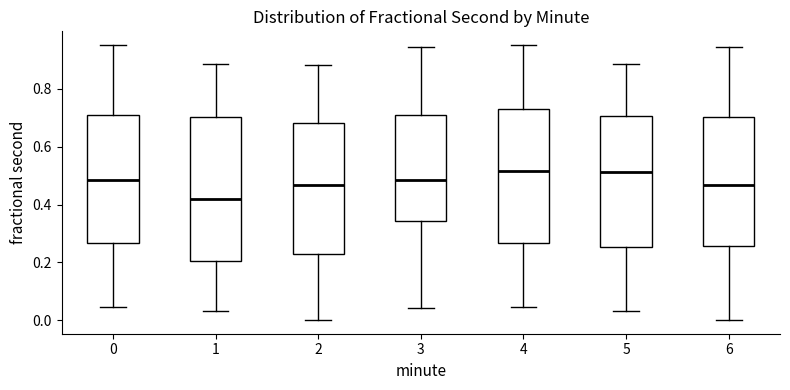

Reading left to right, read every box against the y-axis: the position of its median line, the range the box covers, and the ends of its whiskers. The values are not printed on the chart, so give them approximately, as read against the axis.

0: median 0.48, box 0.26 to 0.70, whiskers 0.04 to 0.96
1: median 0.42, box 0.20 to 0.70, whiskers 0.04 to 0.88
2: median 0.46, box 0.22 to 0.68, whiskers 0.00 to 0.88
3: median 0.48, box 0.34 to 0.72, whiskers 0.04 to 0.94
4: median 0.52, box 0.26 to 0.74, whiskers 0.04 to 0.96
5: median 0.52, box 0.26 to 0.70, whiskers 0.04 to 0.88
6: median 0.46, box 0.26 to 0.70, whiskers 0.00 to 0.94